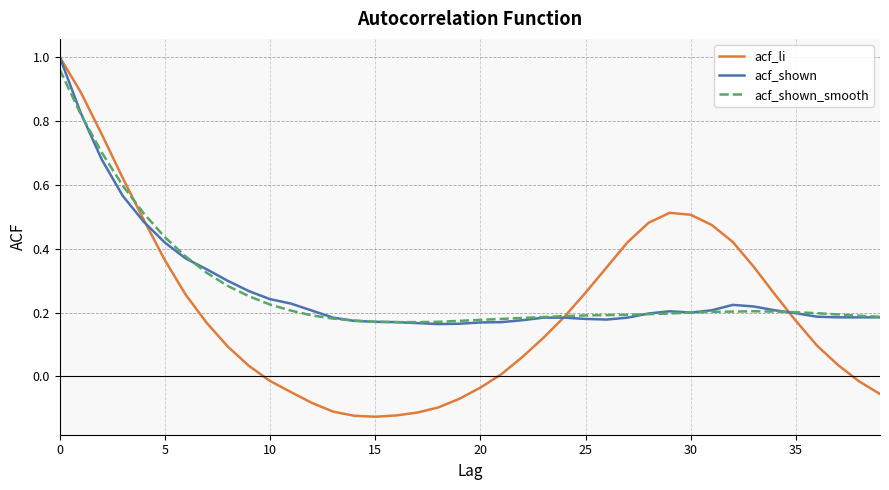

Which series has the widest spread of values?

acf_li